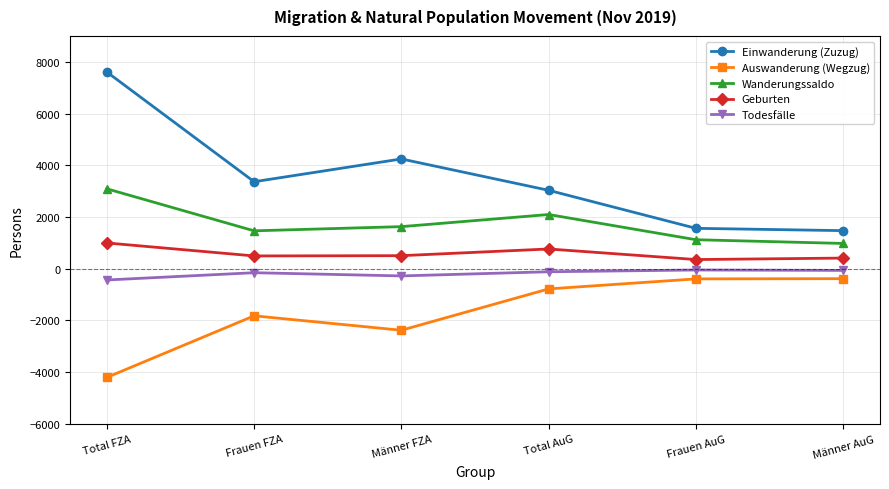

What value does the Einwanderung (Zuzug) series have at Total FZA, to the nearest 50?

7600